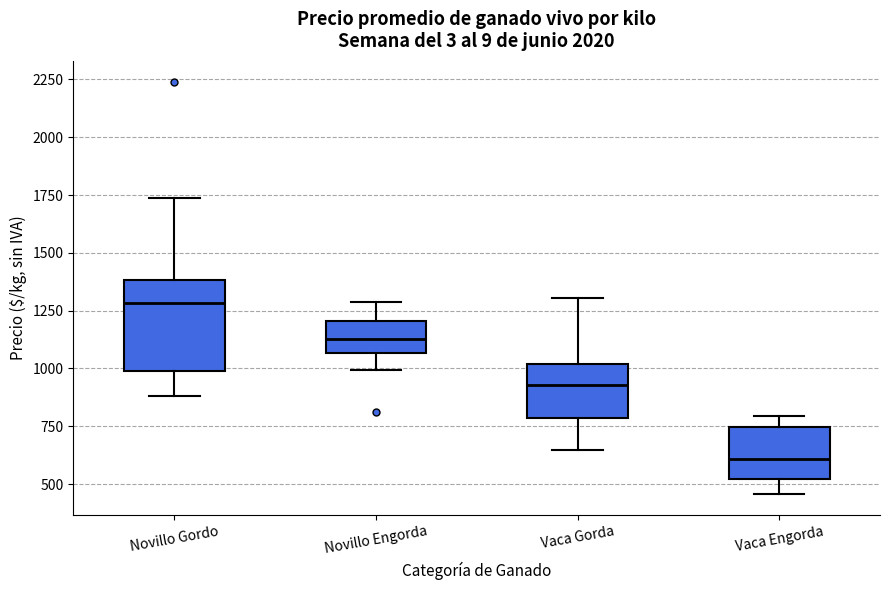

Reading left to right, transcribe this box plot: for each box, give where its median line is, the range the box spans, and where its two whiskers end, as read against the y-axis. The values are not printed on the chart, so give them approximately, as read against the axis.

Novillo Gordo: median 1300, box 1000 to 1400, whiskers 900 to 1750
Novillo Engorda: median 1150, box 1050 to 1200, whiskers 1000 to 1300
Vaca Gorda: median 950, box 800 to 1000, whiskers 650 to 1300
Vaca Engorda: median 600, box 500 to 750, whiskers 450 to 800